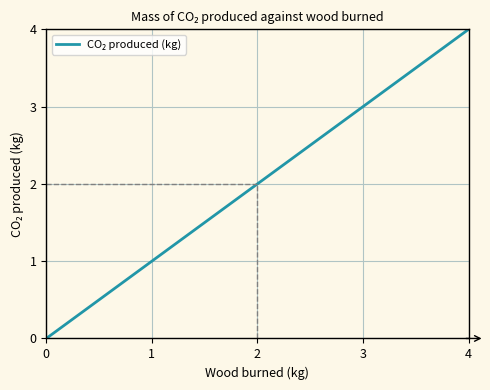

What is the sum of the values at 4 and 0?

4